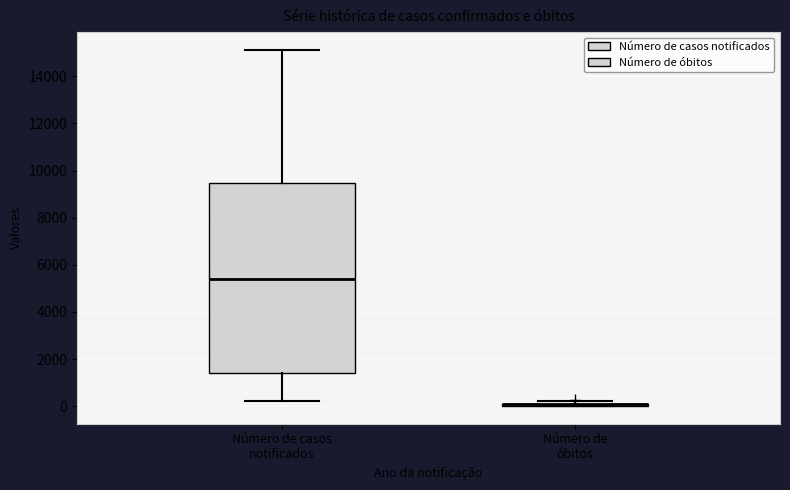

Which box is the tallest, from its lower edge to its upper edge?

Número de casos notificados